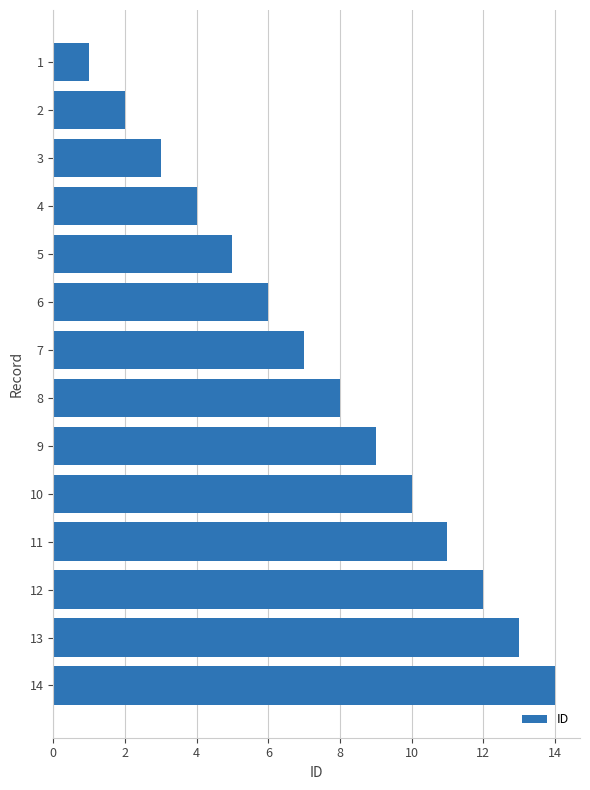

What is the change in value from 1 to 11?

+10